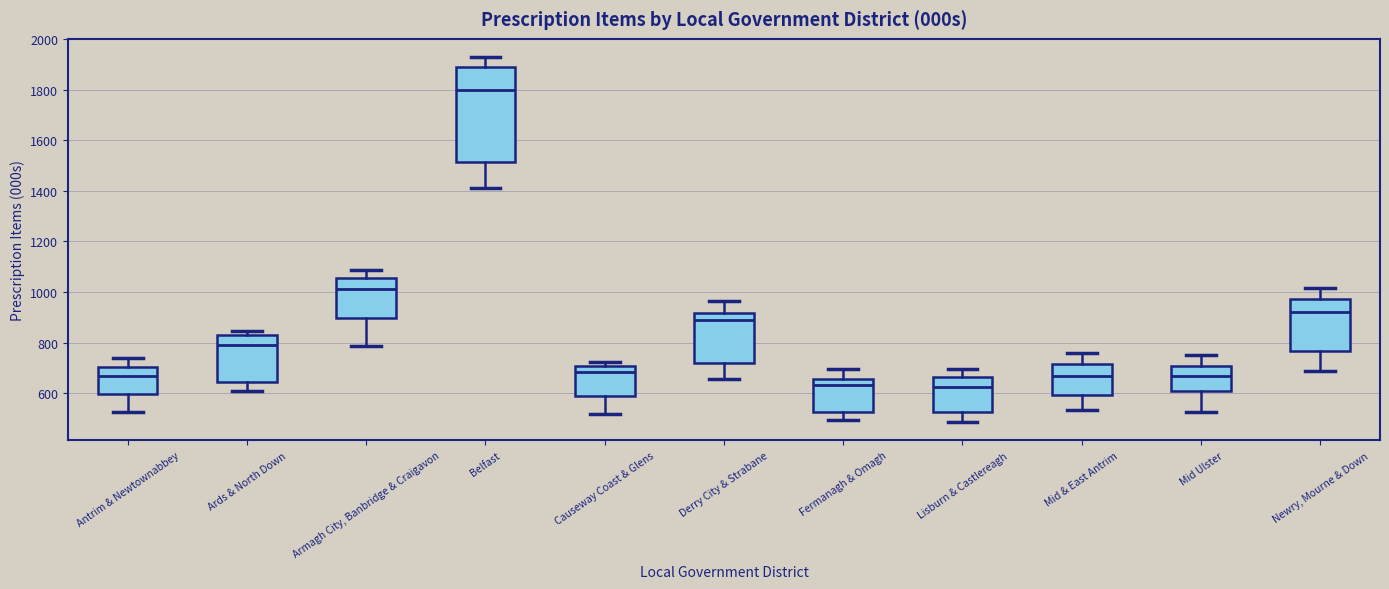

Where is the upper edge of the box for Belfast on the y-axis? The values are not printed on the chart, so give them approximately, as read against the axis.

1900